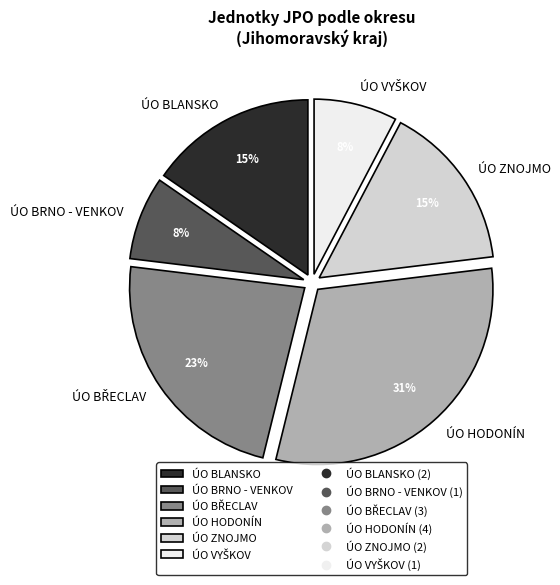

What is the largest slice in the pie chart?

ÚO HODONÍN